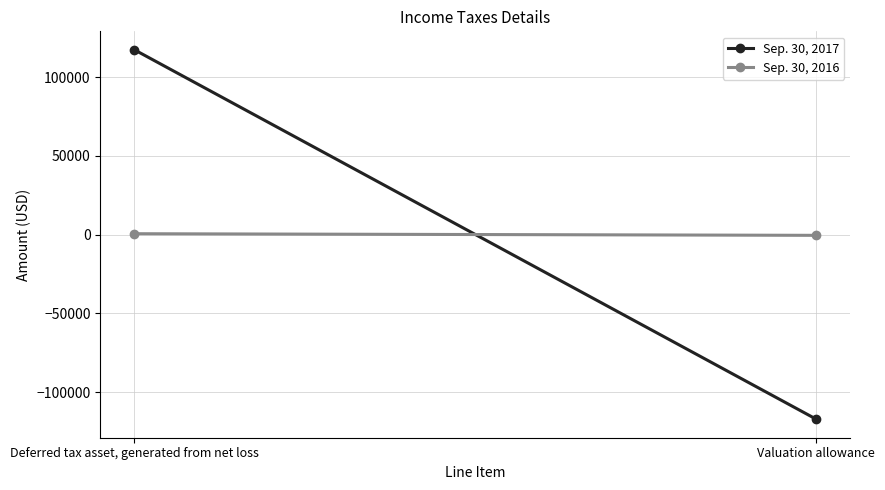

Which series has the largest range (max minus min)?

Sep. 30, 2017